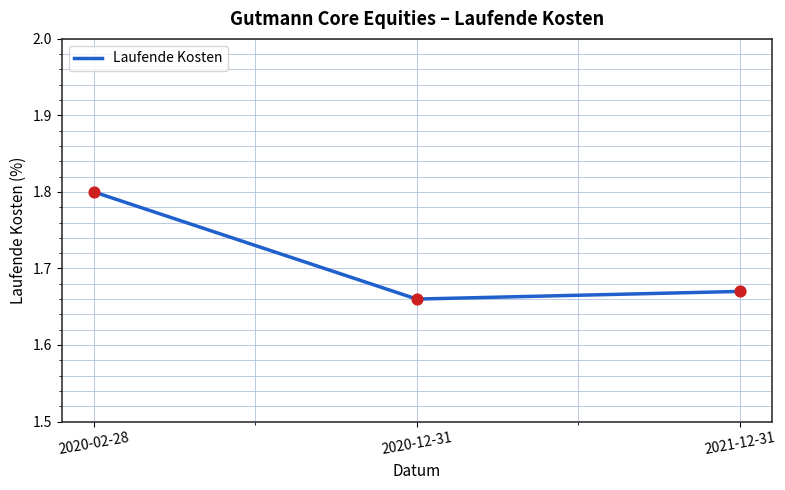

What is the change in value from 2020-02-28 to 2020-12-31?

-0.1